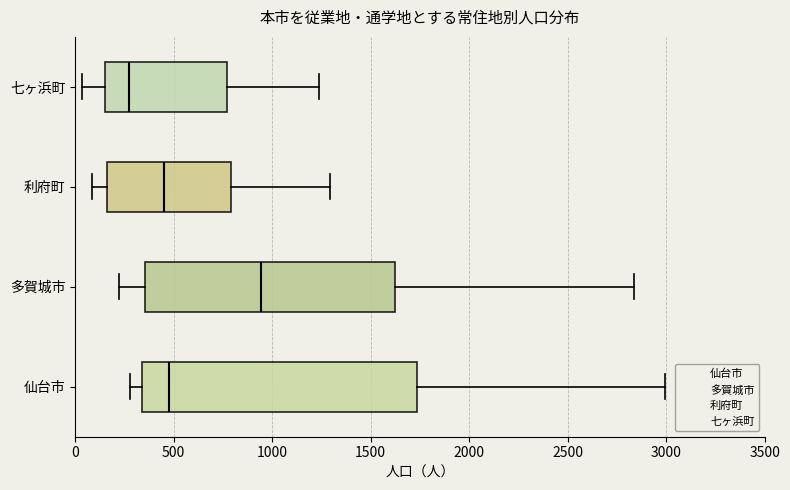

Reading bottom to top, read every box against the x-axis: the position of its median line, the range the box covers, and the ends of its whiskers. The values are not printed on the chart, so give them approximately, as read against the axis.

仙台市: median 450, box 350 to 1750, whiskers 300 to 3000
多賀城市: median 950, box 350 to 1650, whiskers 200 to 2850
利府町: median 450, box 150 to 800, whiskers 100 to 1300
七ヶ浜町: median 250, box 150 to 750, whiskers 50 to 1250